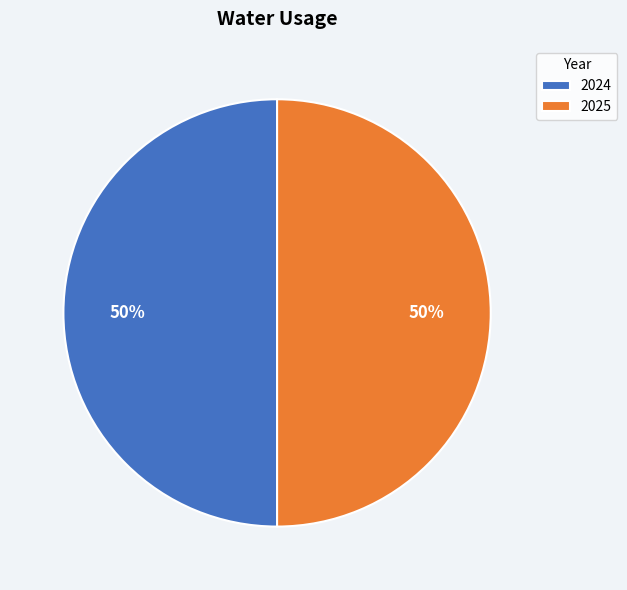

To the nearest percent, what is the average slice percentage?

50%